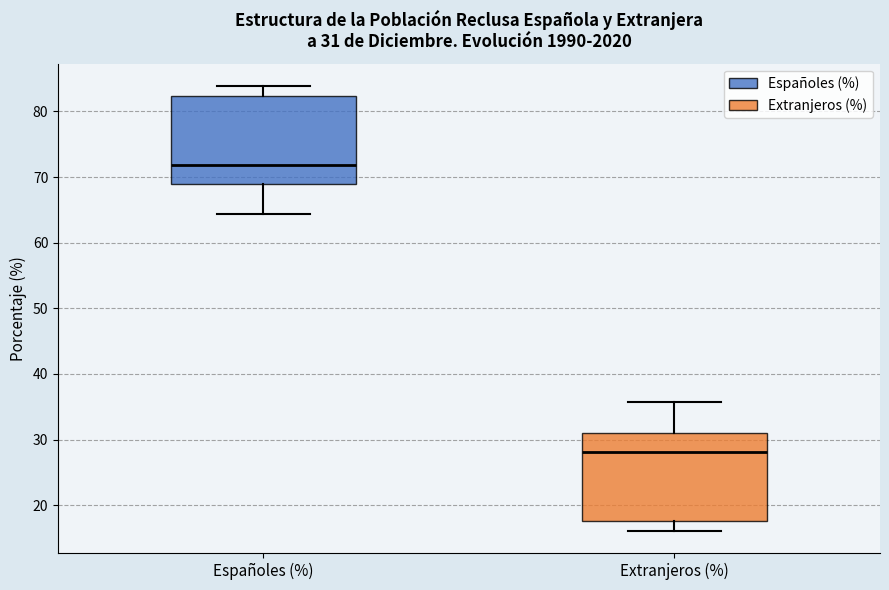

Which box's median line is the lowest?

Extranjeros (%)